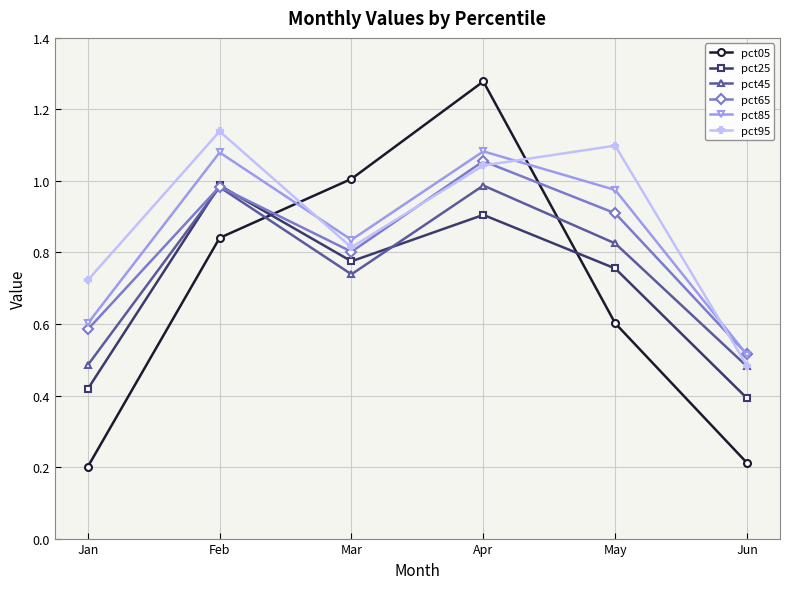

Is the value of pct25 at May greater than the value of pct65 at Feb?

No